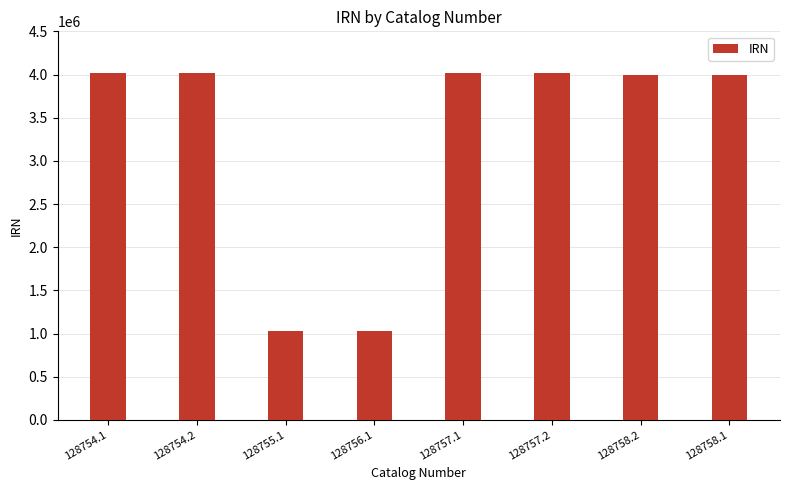

What is the label of the 2nd bar from the right?

128758.2